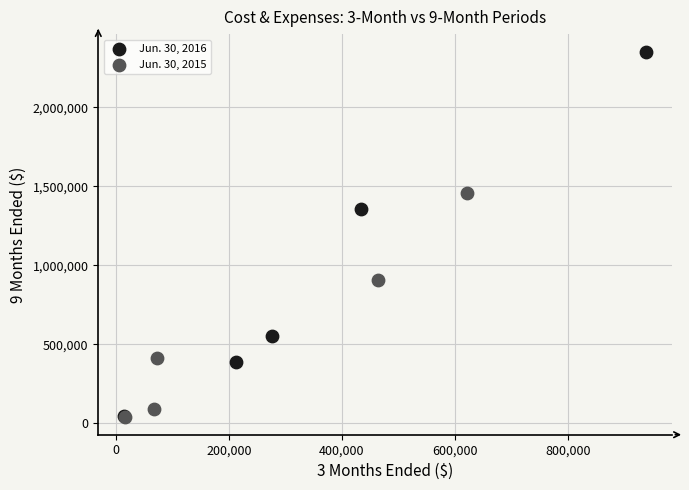

Which series contains the highest Y value?

Jun. 30, 2016